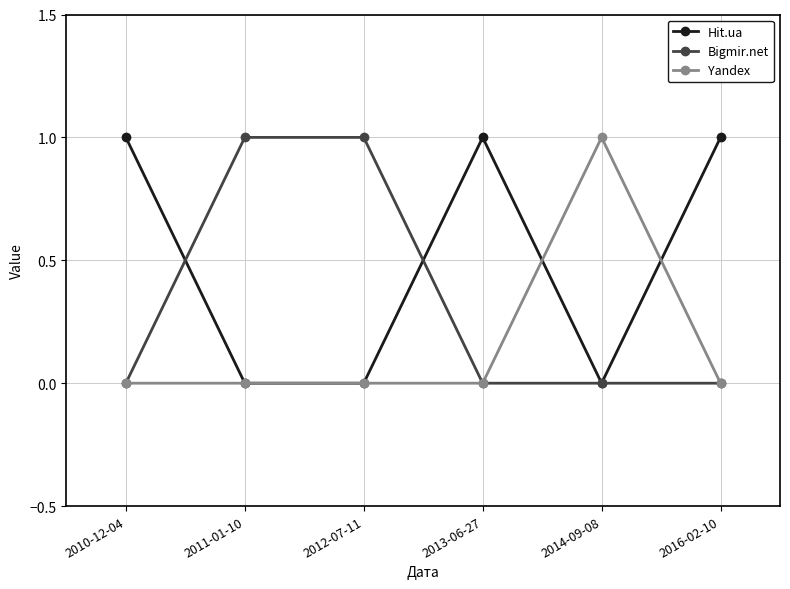

What position from the right is 2012-07-11?

4